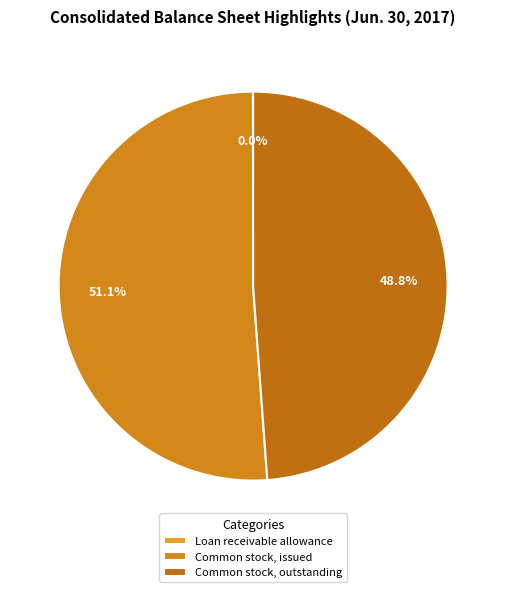

Which category accounts for the majority?

Common stock, issued